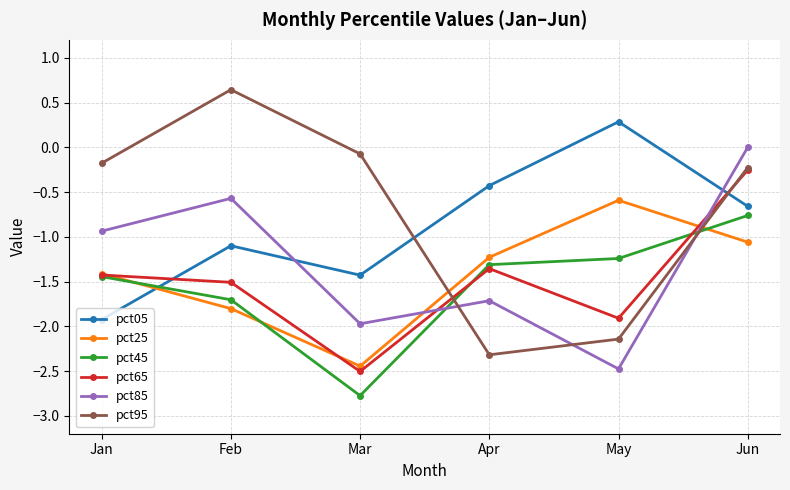

Which series has the largest total across all categories?

pct95